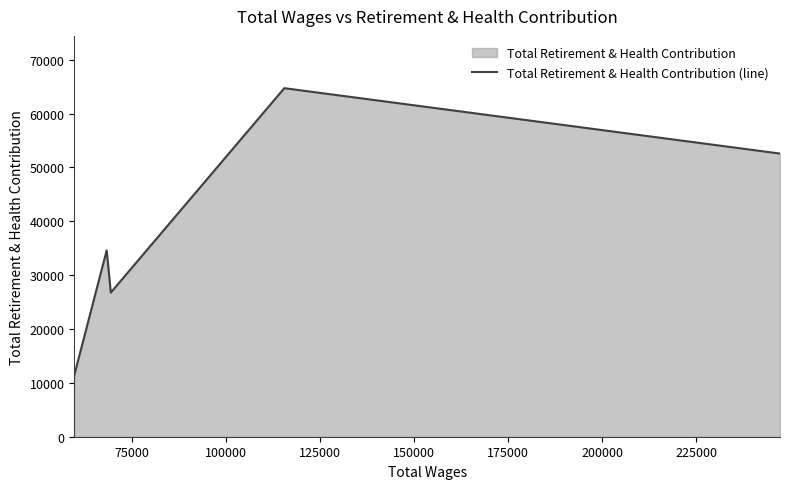

What is the minimum value shown in the chart?

11433